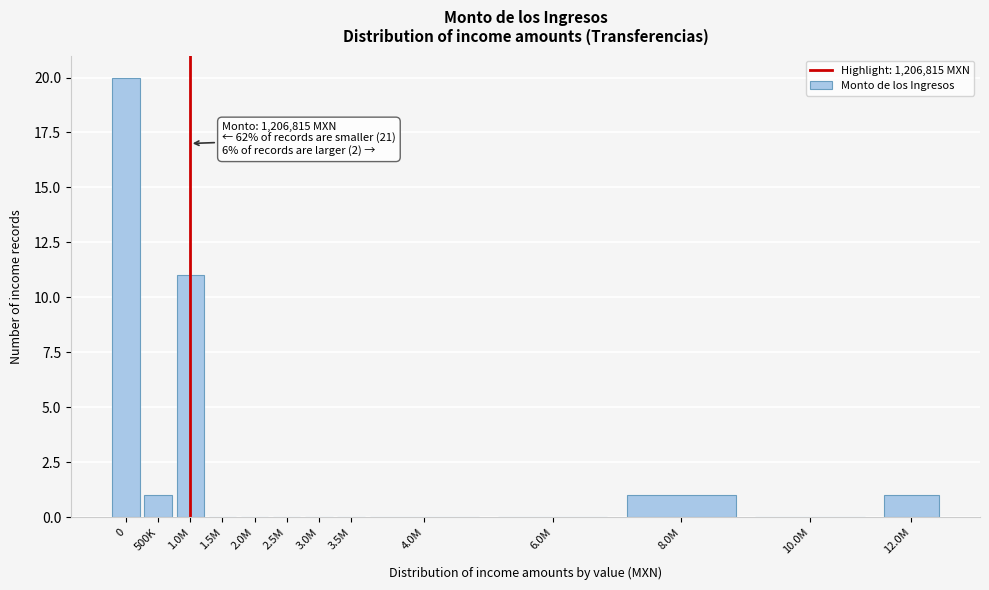

Reading left to right, list all the values displayed in this chart.

0=20	500K=1	1.0M=11	1.5M=0	2.0M=0	2.5M=0	3.0M=0	3.5M=0	4.0M=0	6.0M=0	8.0M=1	10.0M=0	12.0M=1